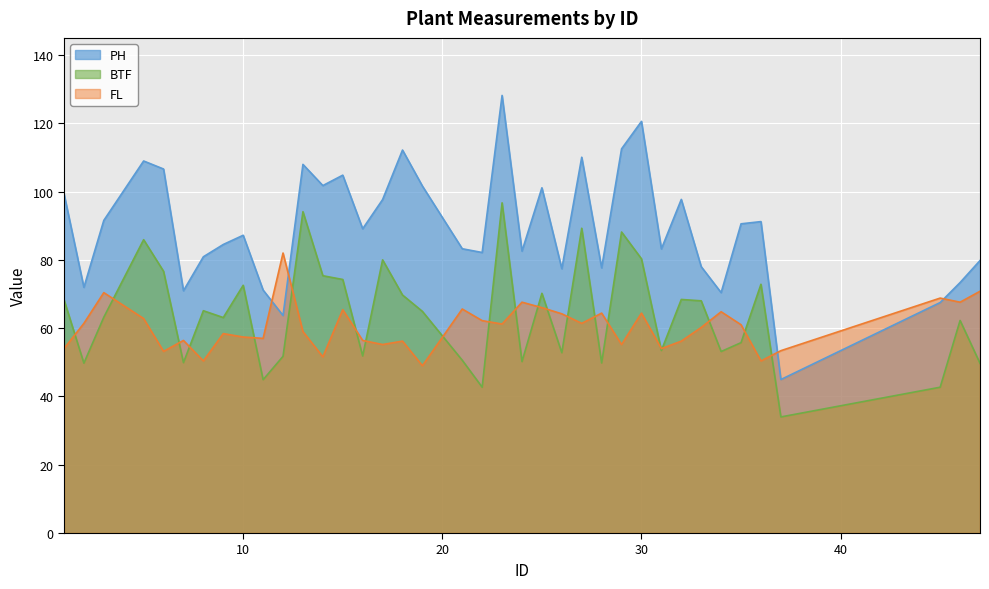

How many distinct data groups are displayed?

3